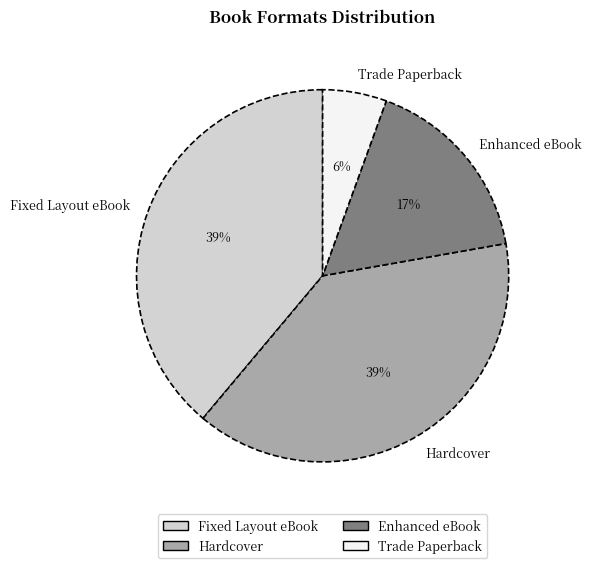

Which category has the smallest portion of the pie?

Trade Paperback